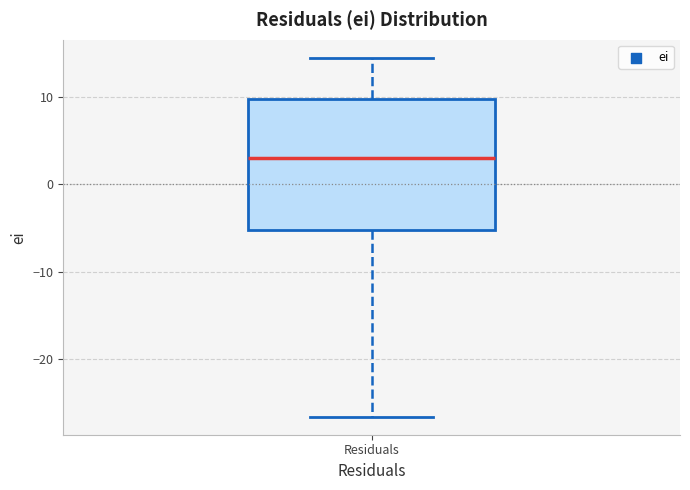

Read this box plot against the y-axis: the position of the median line, the range covered by the box, and the ends of both whiskers. The values are not printed on the chart, so give them approximately, as read against the axis.

median 3, box -5 to 10, whiskers -27 to 14